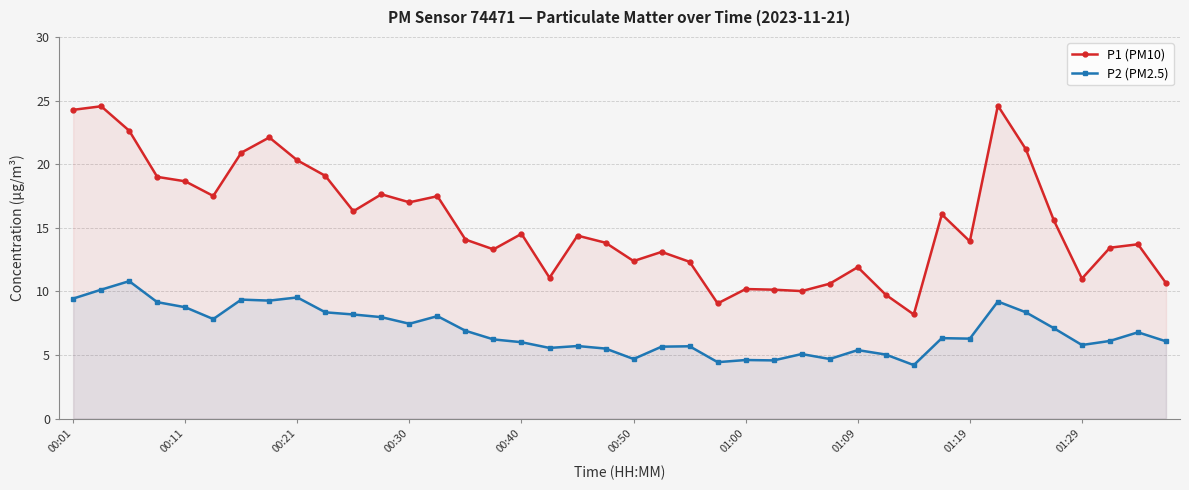

Which series has the largest range (max minus min)?

P1 (PM10)